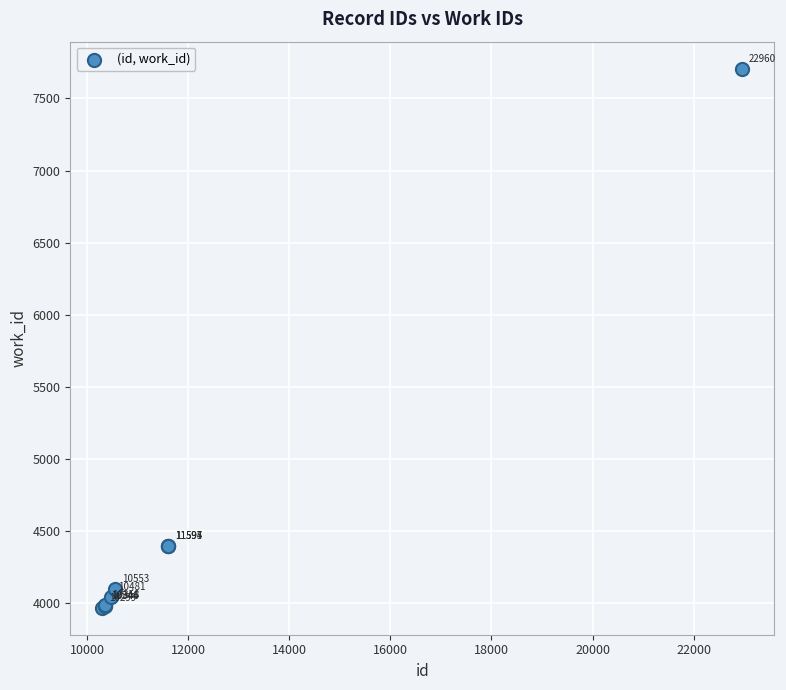

What Y value in the scatter plot is closest to 5838?

4401